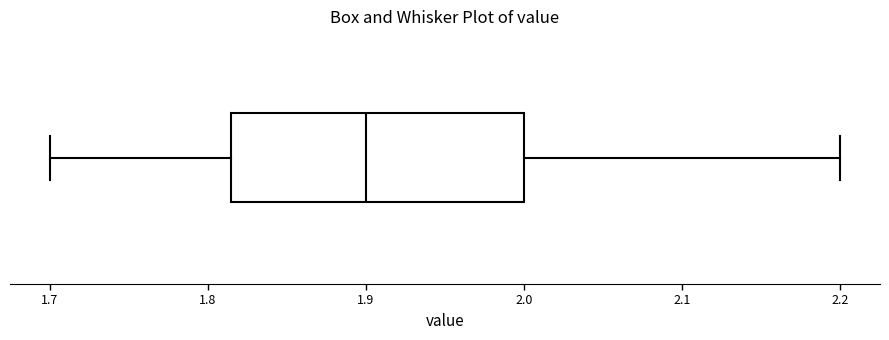

Read this box plot against the x-axis: the position of the median line, the range covered by the box, and the ends of both whiskers. The values are not printed on the chart, so give them approximately, as read against the axis.

median 1.90, box 1.82 to 2.00, whiskers 1.70 to 2.20